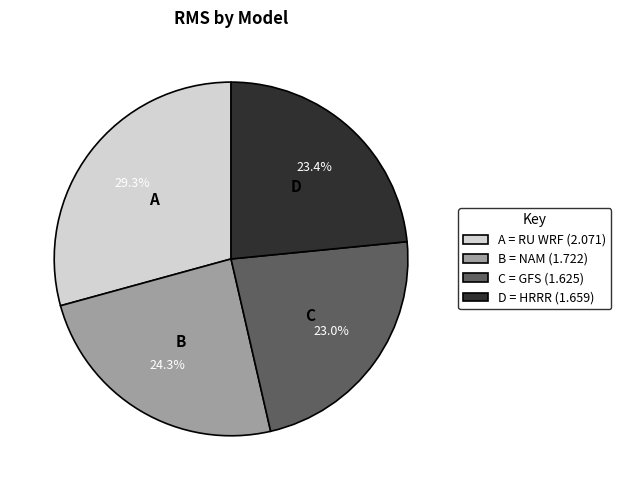

Approximately how many times larger is the value at D = HRRR (1.659) compared to A = RU WRF (2.071)?

0.8